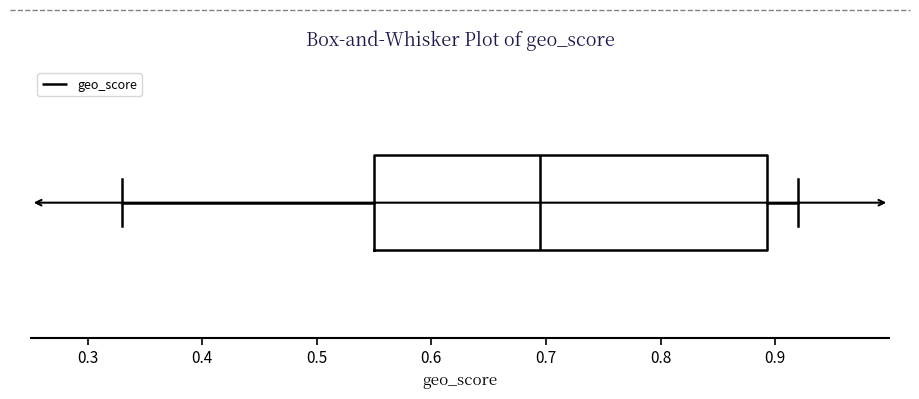

Read this box plot against the x-axis: the position of the median line, the range covered by the box, and the ends of both whiskers. The values are not printed on the chart, so give them approximately, as read against the axis.

median 0.70, box 0.55 to 0.89, whiskers 0.33 to 0.92